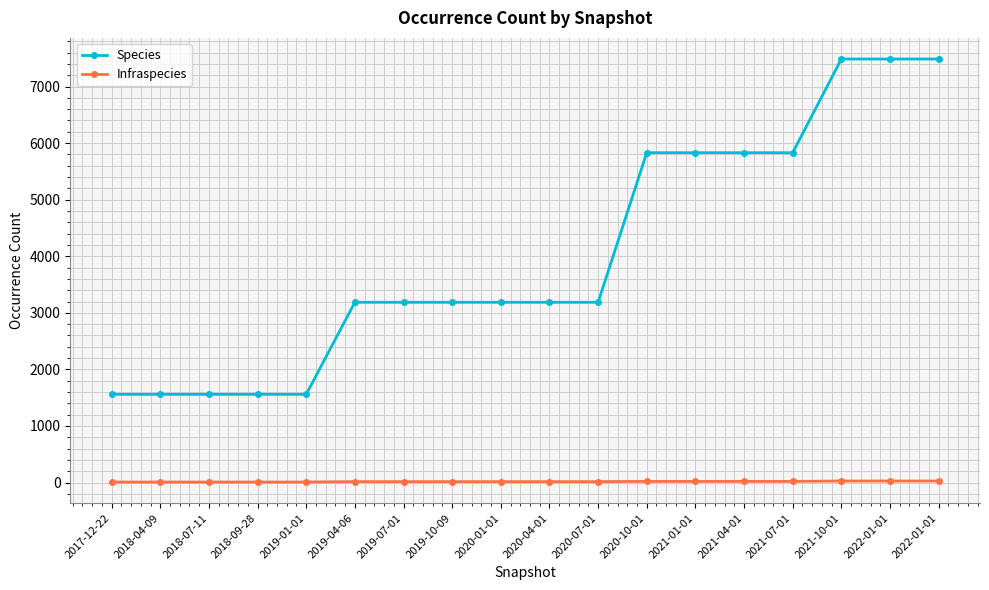

Where is Infraspecies nearest to the value 18?

2019-04-06